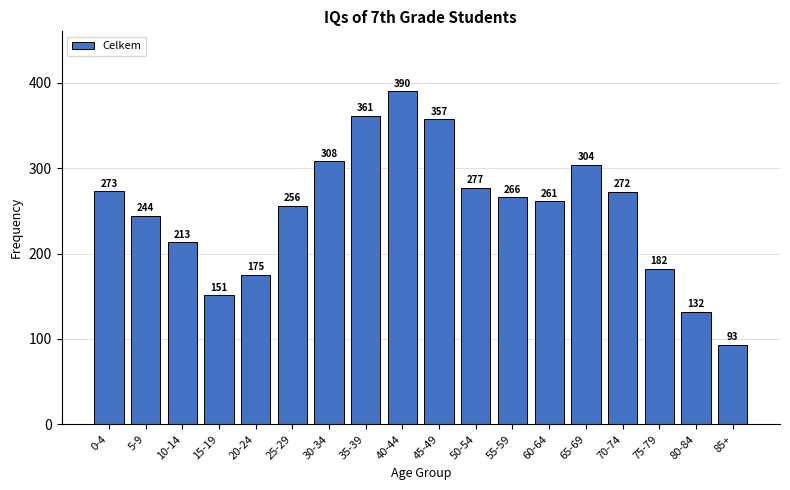

Reading right to left, extract all data points from this chart.

93	132	182	272	304	261	266	277	357	390	361	308	256	175	151	213	244	273